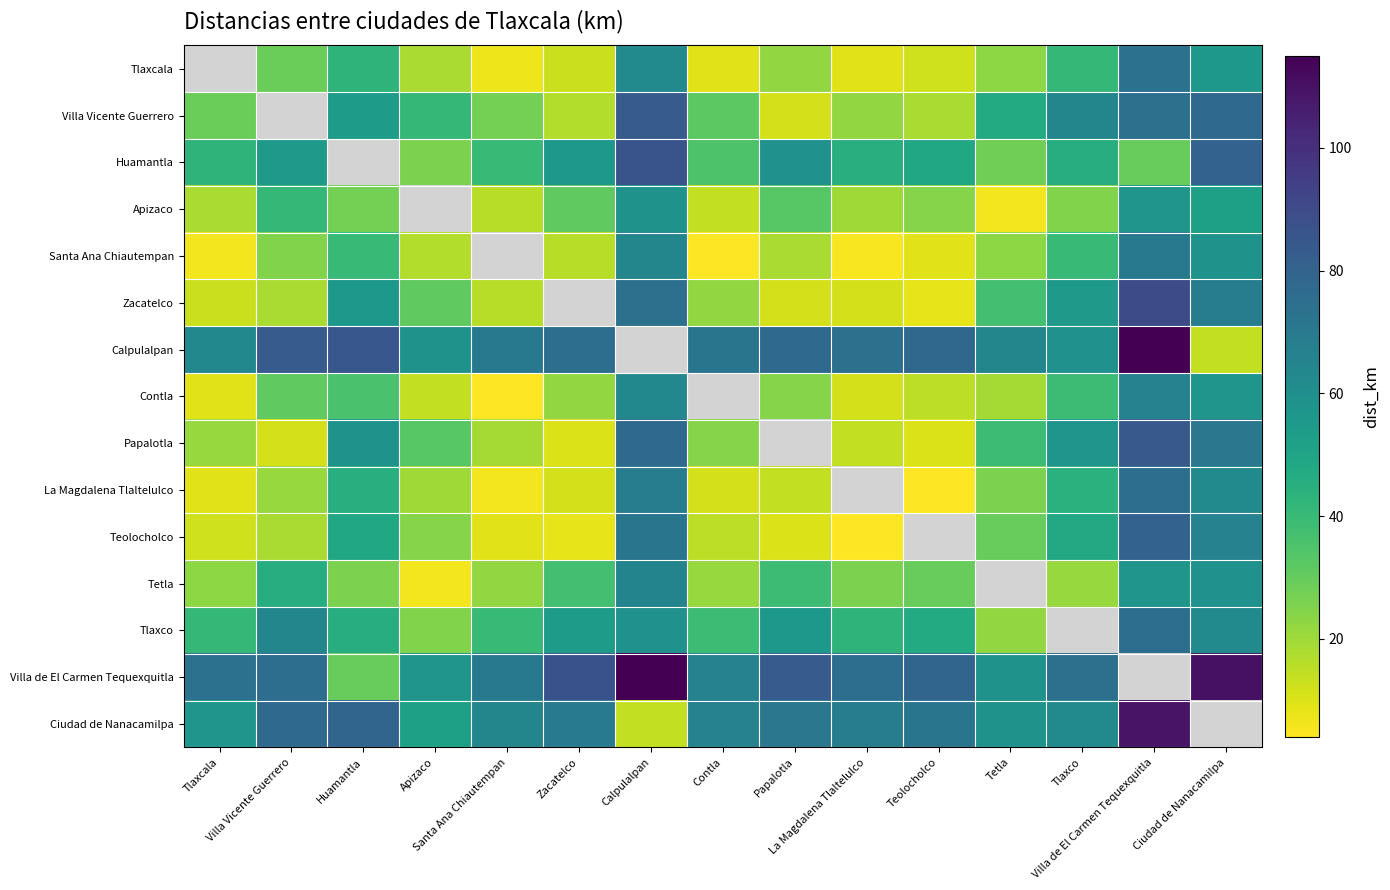

Which has a higher value, Teolocholco or Ciudad de Nanacamilpa?

Ciudad de Nanacamilpa